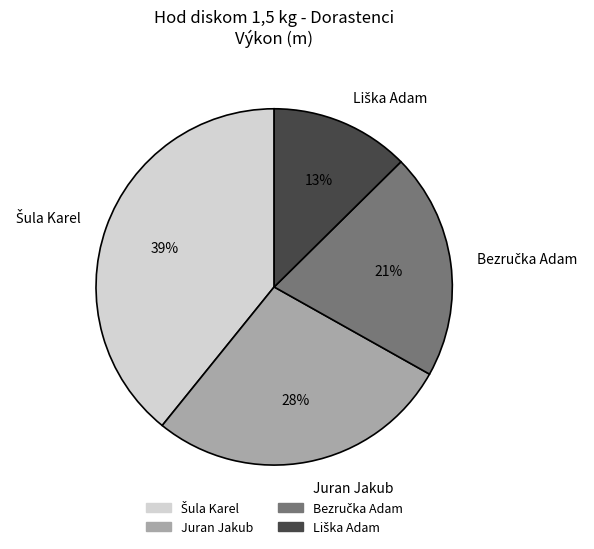

Is there a majority slice in this chart?

No